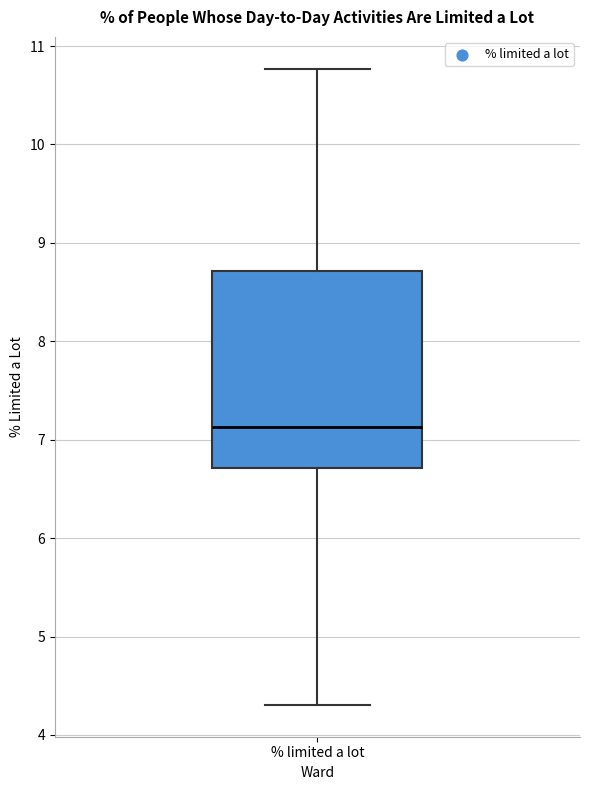

Read this box plot against the y-axis: the position of the median line, the range covered by the box, and the ends of both whiskers. The values are not printed on the chart, so give them approximately, as read against the axis.

median 7.1, box 6.7 to 8.7, whiskers 4.3 to 10.8